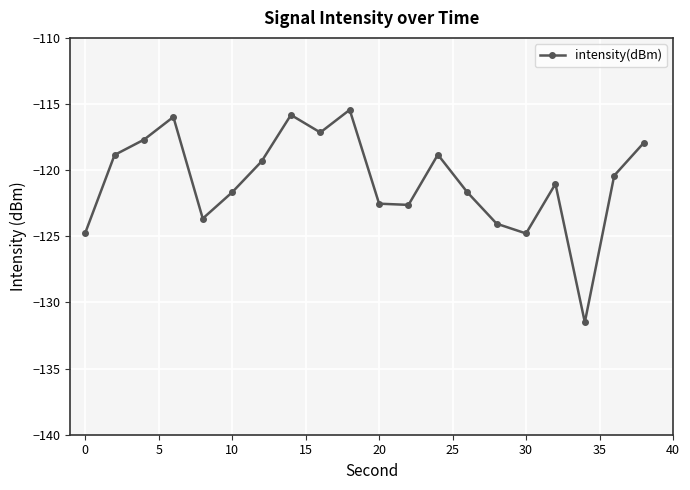

How many interior local peaks (higher than both neighbors) does the data have?

5